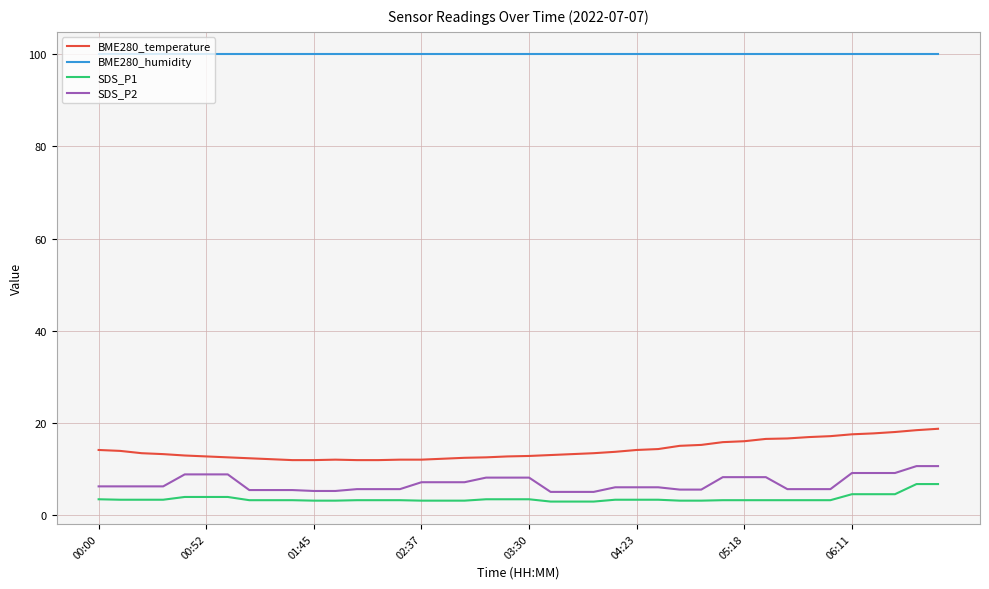

Does the chart display data point markers on the line(s)?

No